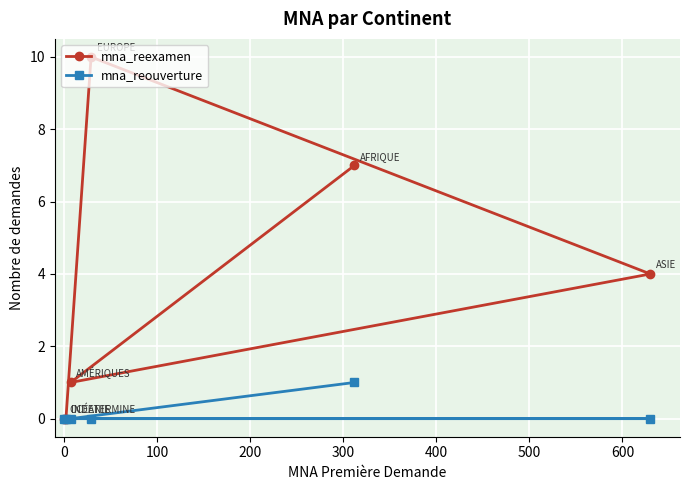

What is the value of the mna_reouverture point at the 5th from the left?

1